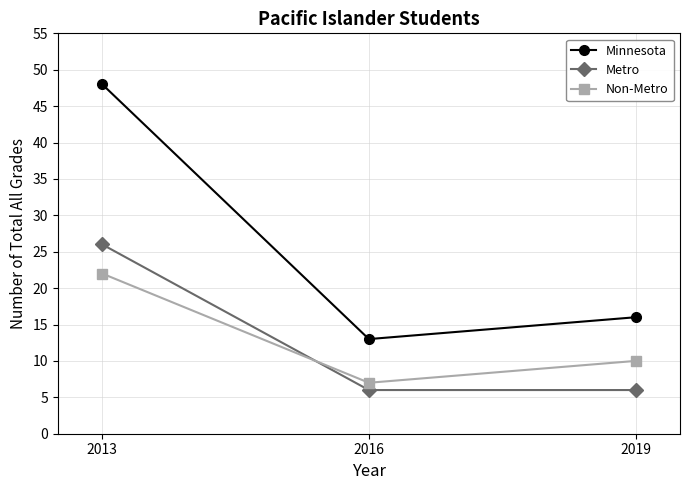

How many data points does each series have?

3